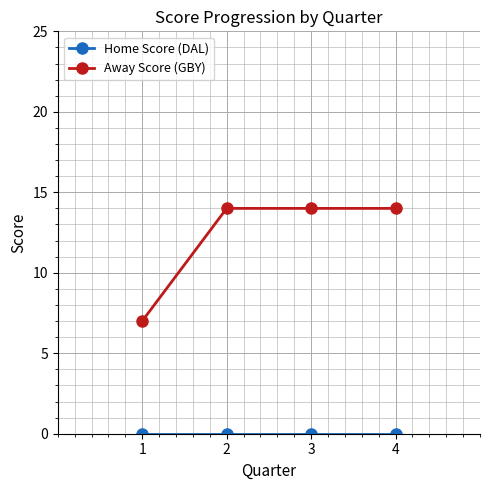

Which series changed the most between 1 and 3?

Away Score (GBY)